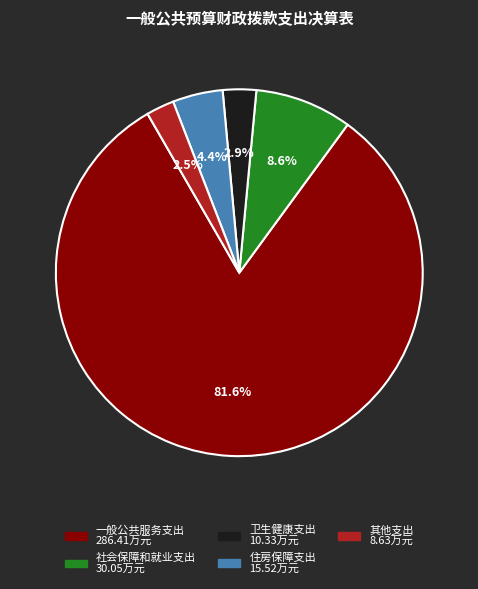

To the nearest percent, what is the difference between the largest and smallest slice percentages?

79%